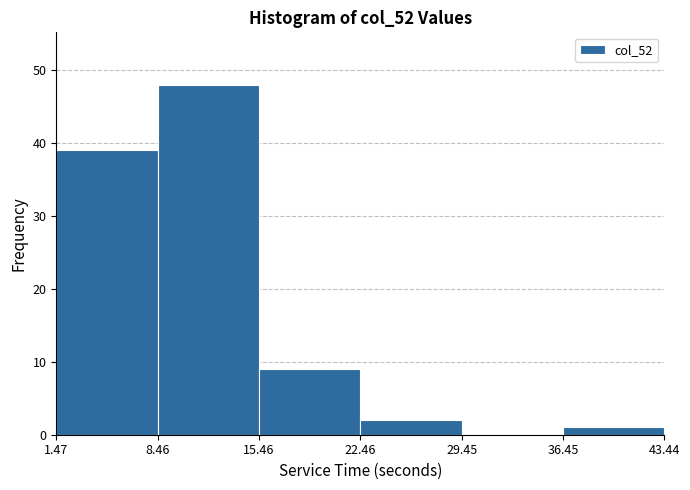

Reading left to right, transcribe this chart: for each bar, give the range it covers on the x-axis and its height. The values are not printed on the chart, so give them approximately, as read against the axis.

1.47 to 8.46: 39
8.46 to 15.46: 48
15.46 to 22.46: 9
22.46 to 29.45: 2
29.45 to 36.45: 0
36.45 to 43.44: 1